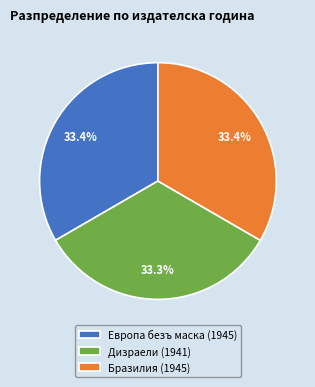

What is the ratio of the value at Бразилия (1945) to the value at Дизраели (1941)?

1.0